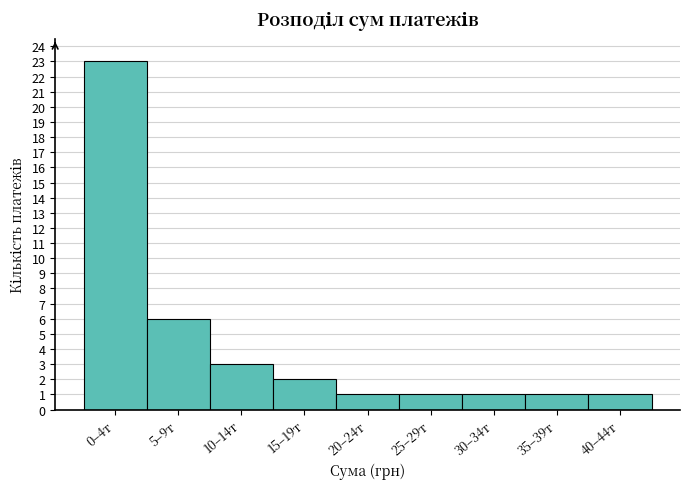

Reading right to left, extract all data points from this chart.

40–44т=1	35–39т=1	30–34т=1	25–29т=1	20–24т=1	15–19т=2	10–14т=3	5–9т=6	0–4т=23